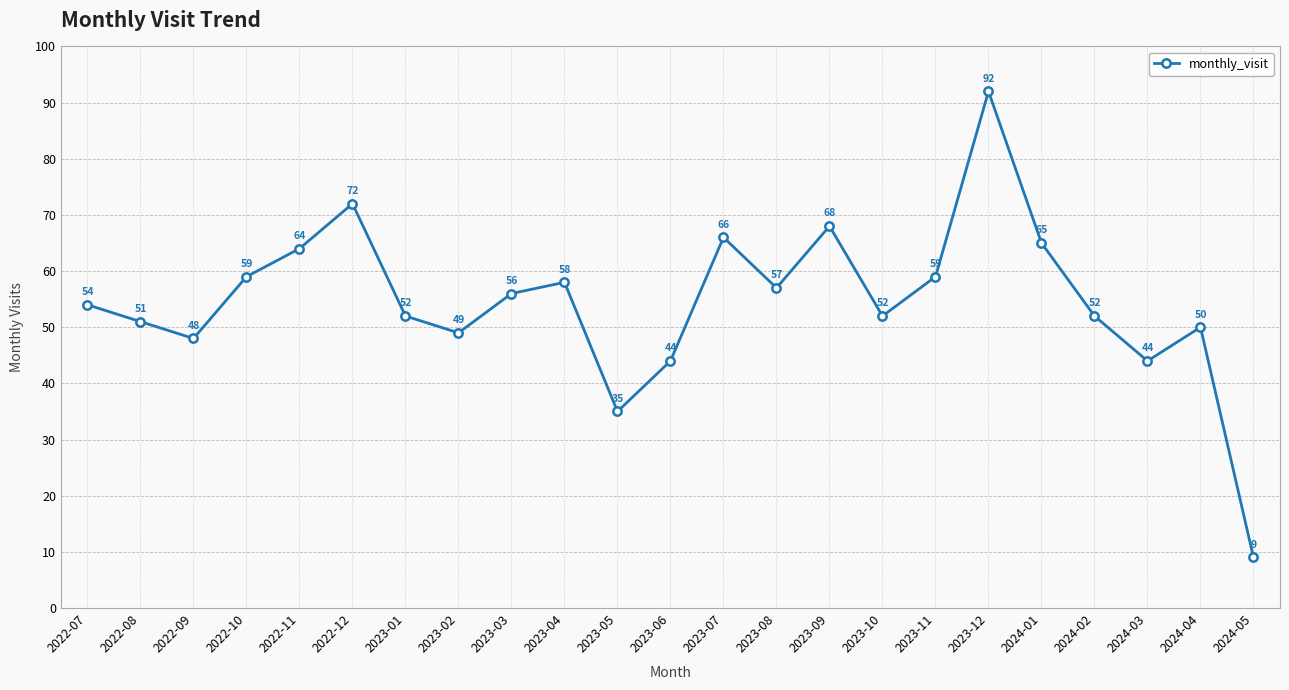

The value at 2022-11 is 38. True or false?

False